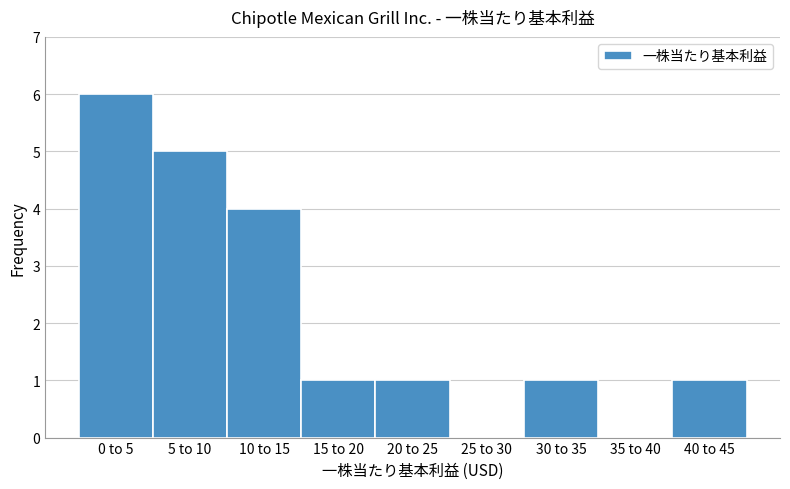

Reading left to right, list all the values displayed in this chart.

0 to 5=6	5 to 10=5	10 to 15=4	15 to 20=1	20 to 25=1	25 to 30=0	30 to 35=1	35 to 40=0	40 to 45=1